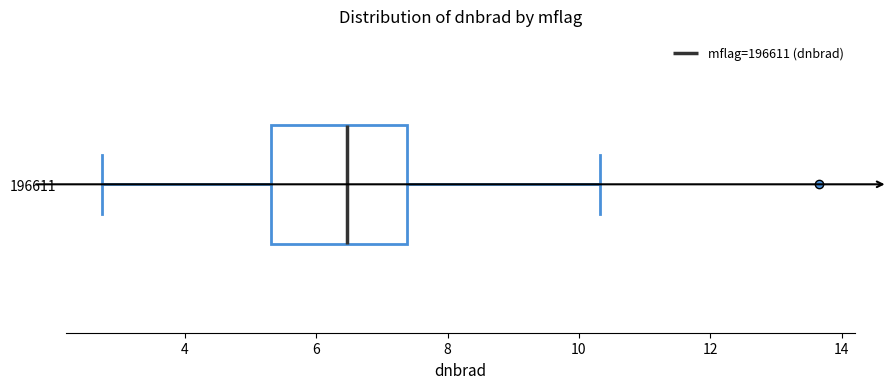

Where does the left whisker of the box at y = 196611 end on the x-axis? The values are not printed on the chart, so give them approximately, as read against the axis.

2.8